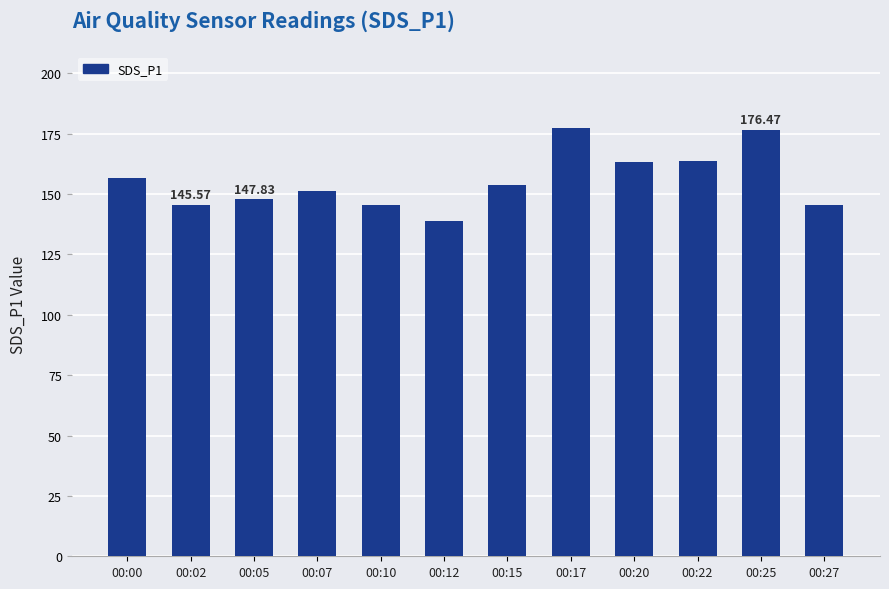

Approximately how many times larger is the value at 00:05 compared to 00:00?

0.9